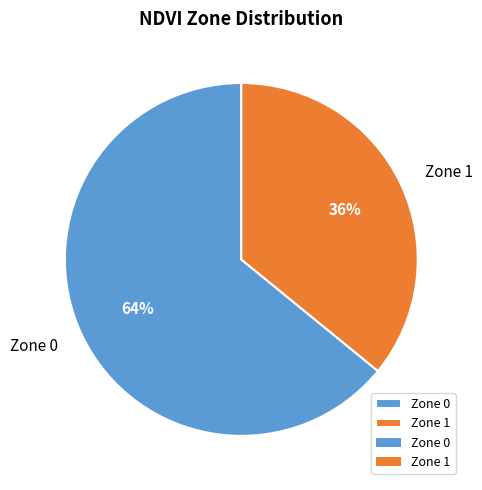

How many slices are in this pie chart?

2